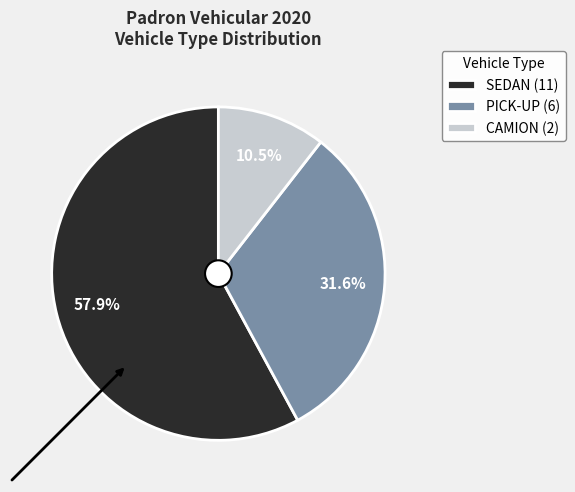

Which slice is the smallest?

CAMION (2)